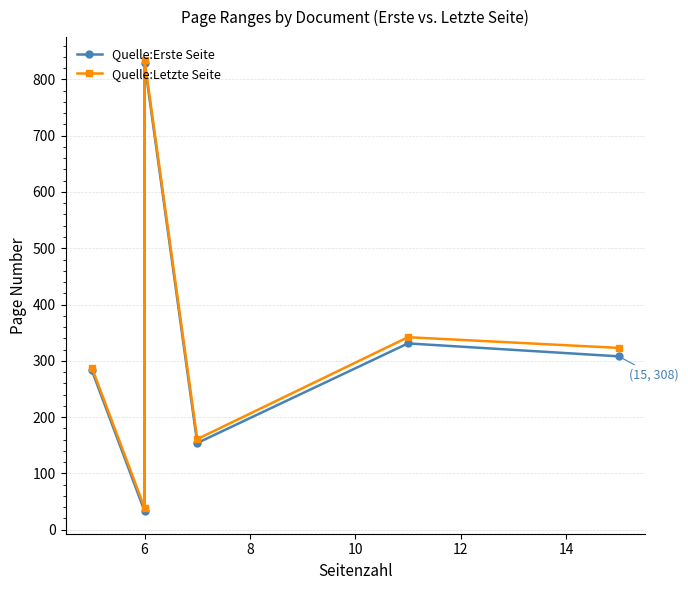

True or false: Quelle:Letzte Seite and Quelle:Erste Seite cross at least once.

False